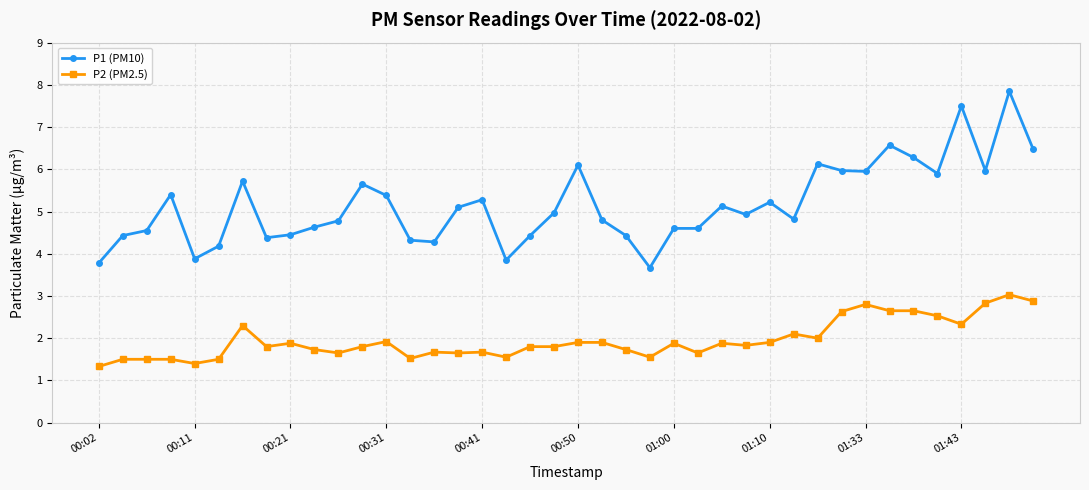

Does the chart have visible grid lines?

Yes